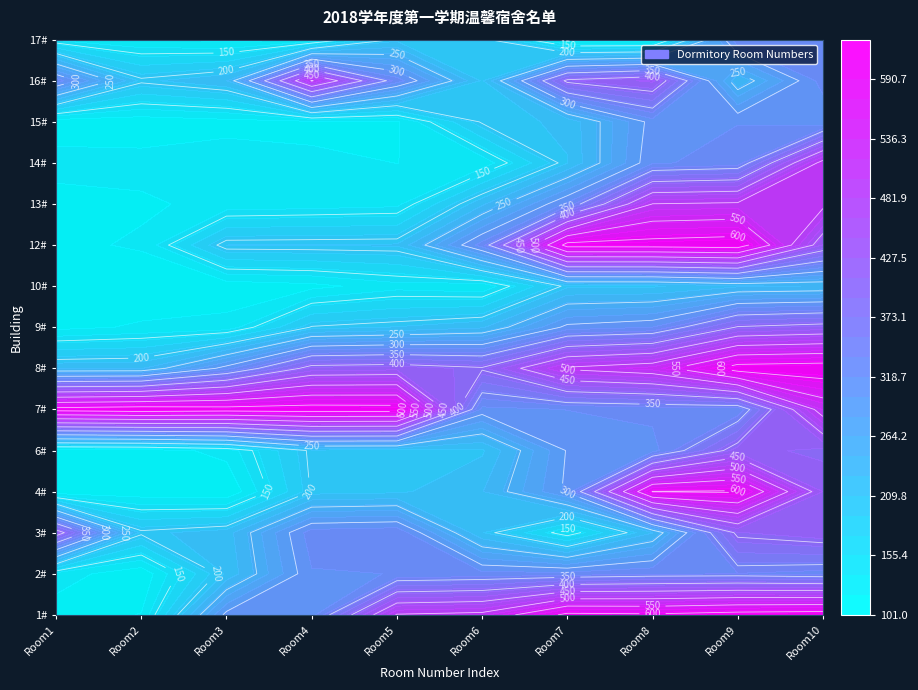

How many values in the 7# series exceed 617?

4